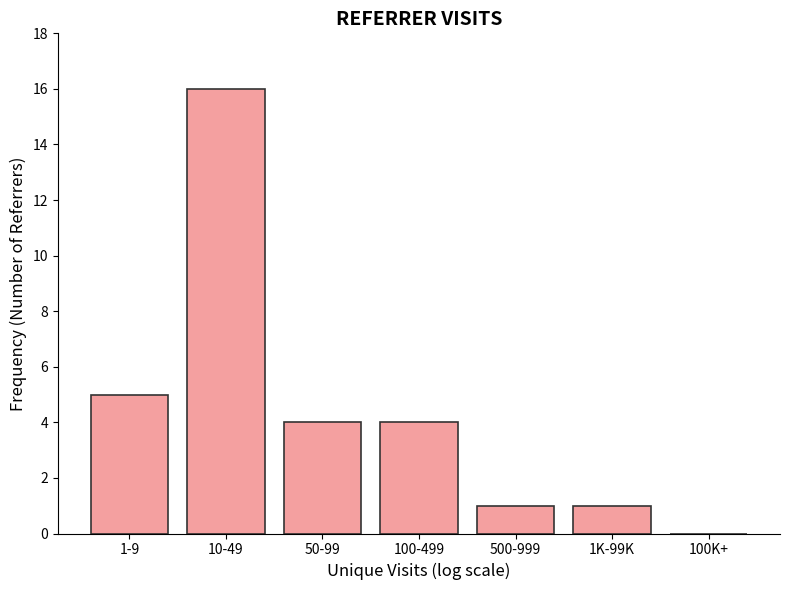

Reading right to left, extract all data points from this chart.

100K+=0	1K-99K=1	500-999=1	100-499=4	50-99=4	10-49=16	1-9=5